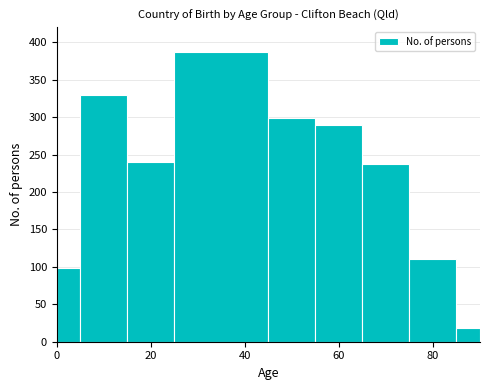

Read against the x-axis, roughly where is the centre of the tallest bar?

36